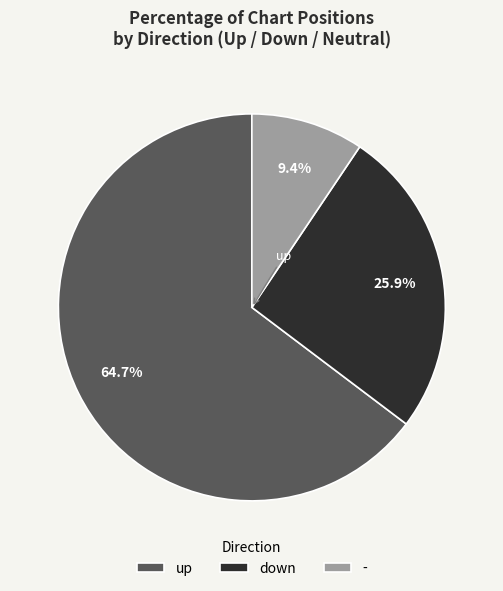

How many segments does this pie chart have?

3